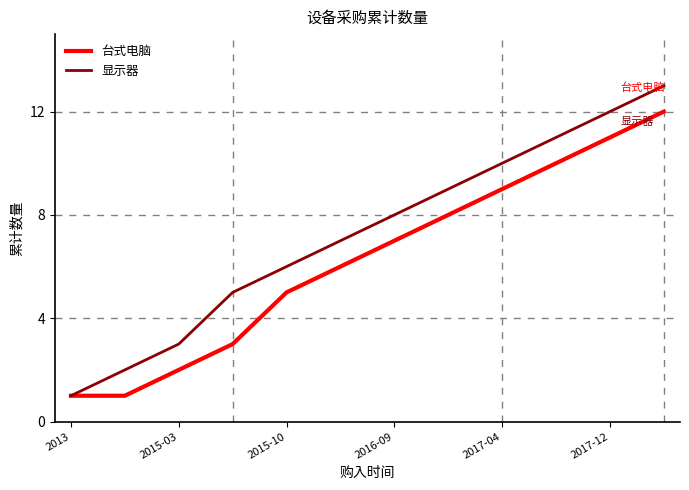

List the series in order of their peak value, highest first.

显示器, 台式电脑